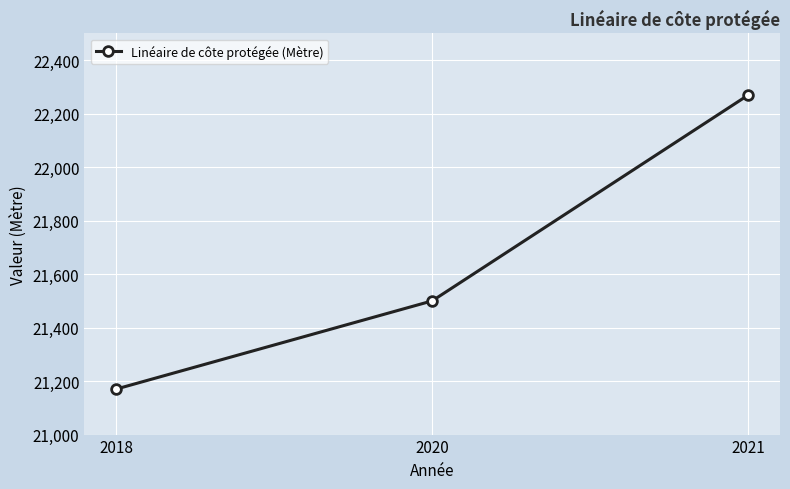

What is the difference between the second highest and minimum values?

330